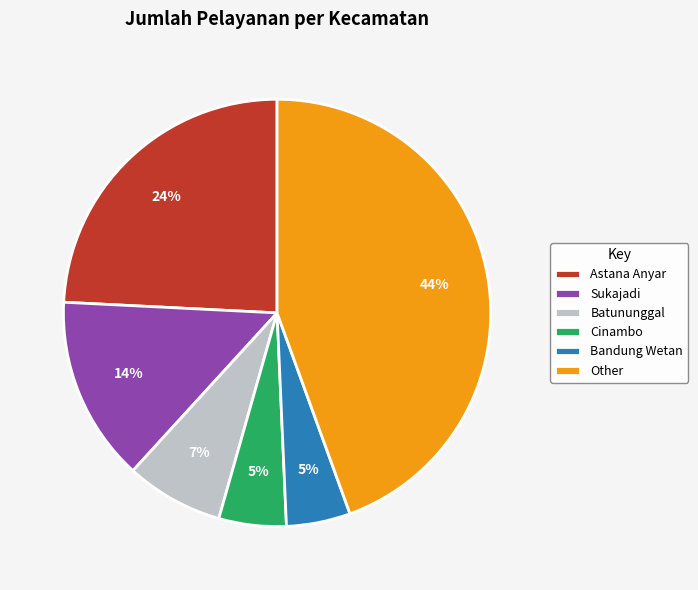

How many slices are in this pie chart?

6